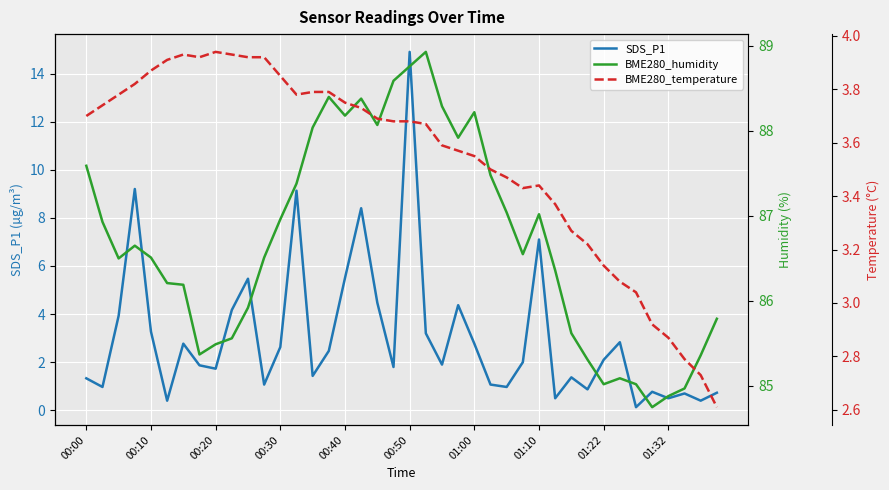

What is the highest value of the SDS_P1 series?

14.9